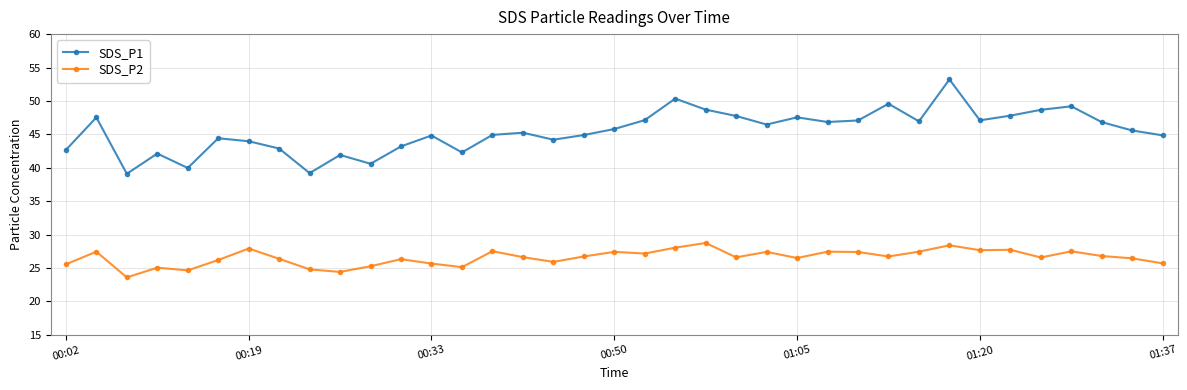

What is the value of the SDS_P1 point at the 14th from the left?

42.3